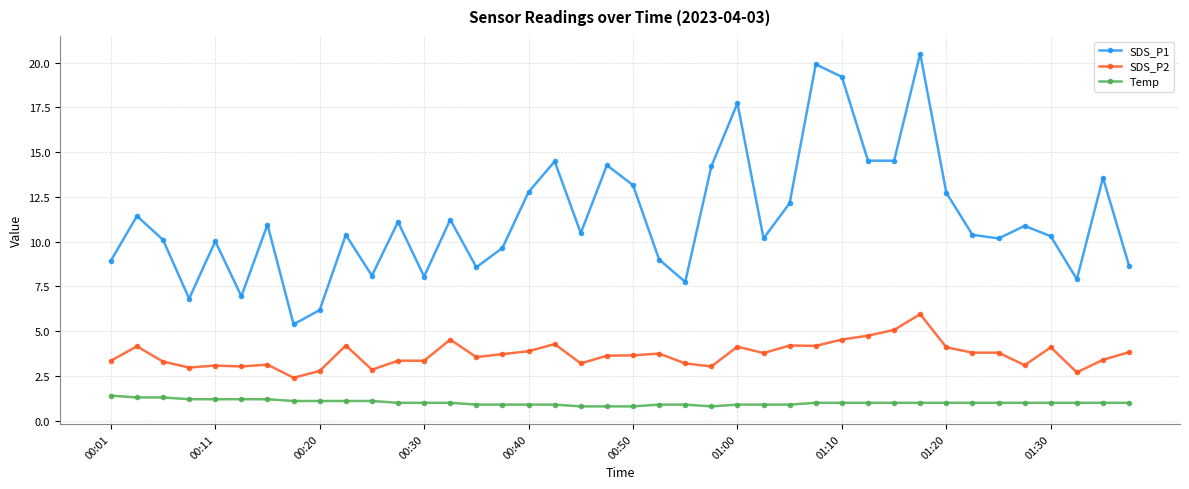

What is the difference between the maximum and second lowest values in the SDS_P1 series?

14.3